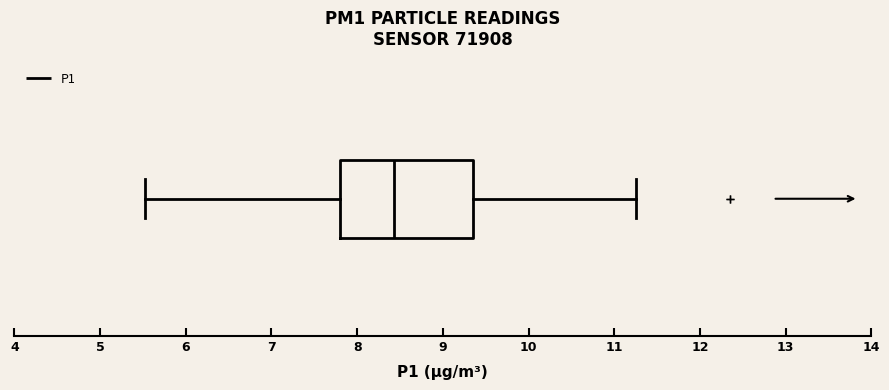

Where is the left edge of the box on the x-axis? The values are not printed on the chart, so give them approximately, as read against the axis.

7.8